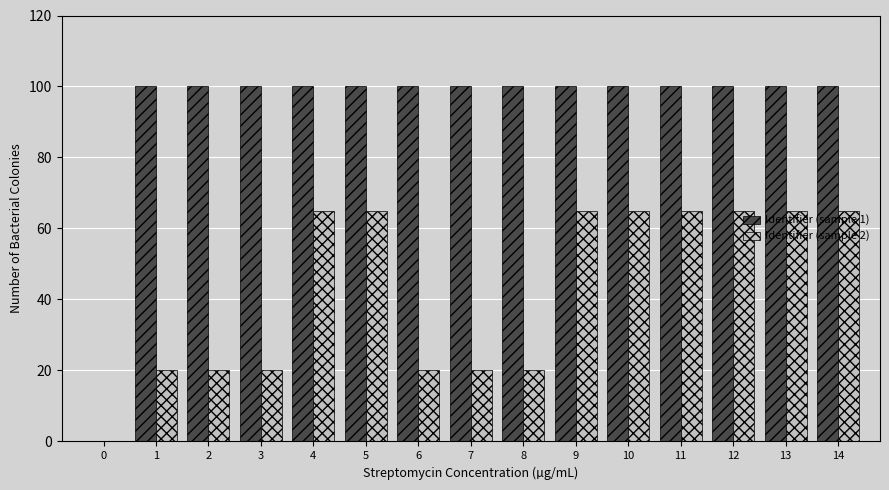

True or false: Identifier (sample 2) has a value of 20 at 7.

True